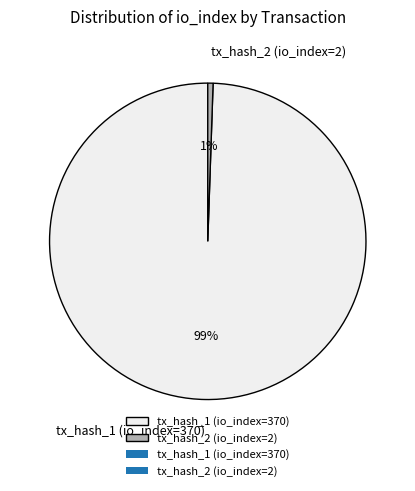

Is it true that tx_hash_2 (io_index=2) is 1% of the pie?

True